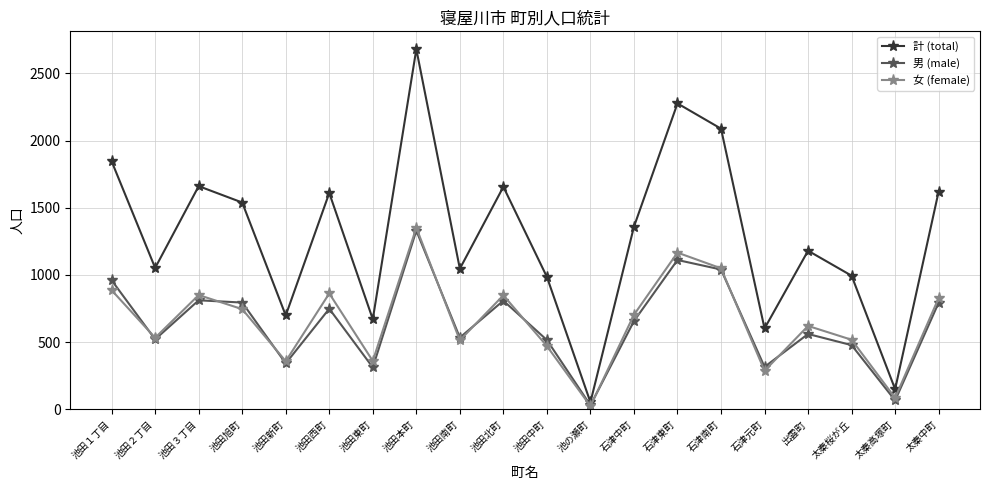

Which series has the widest spread of values?

計 (total)